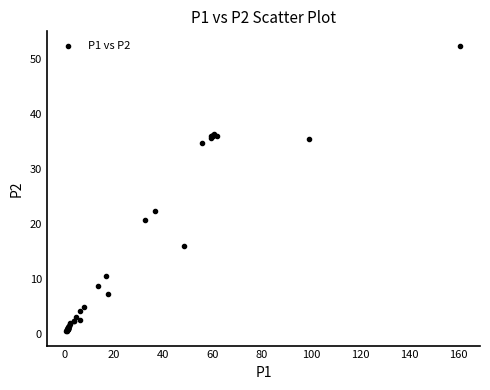

What Y value in the scatter plot is closest to 26?

22.5